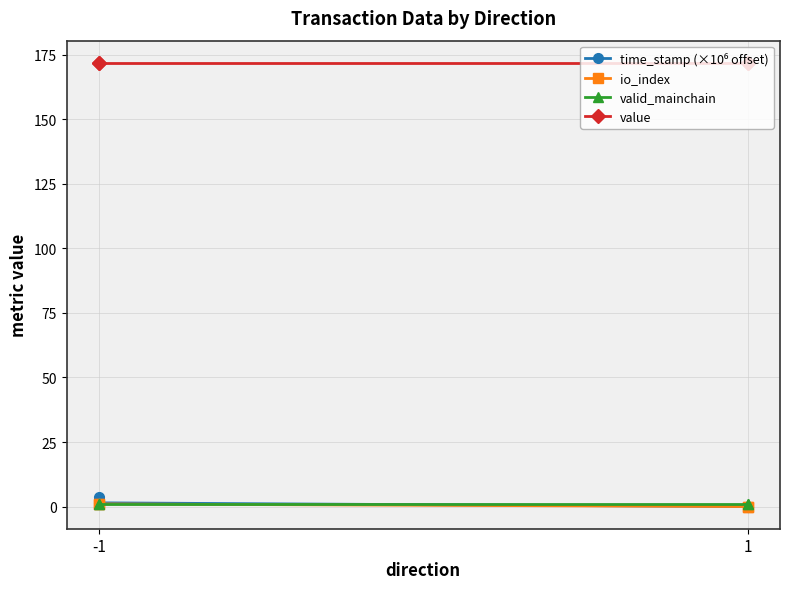

True or false: time_stamp (×10⁶ offset) and io_index cross at least once.

False